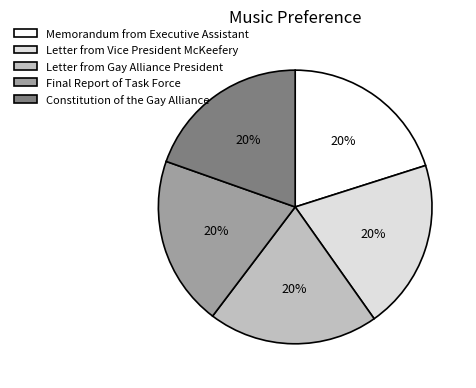

To the nearest percent, what percentage of the pie is Constitution of the Gay Alliance?

20%